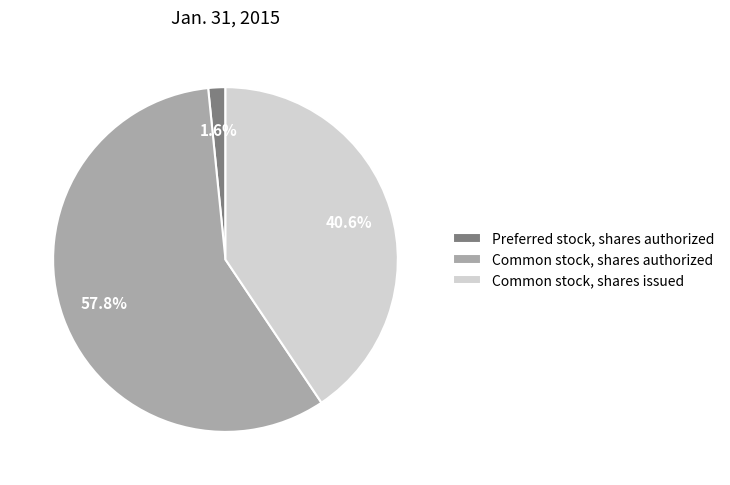

Is it true that Common stock, shares authorized is 58% of the pie?

True